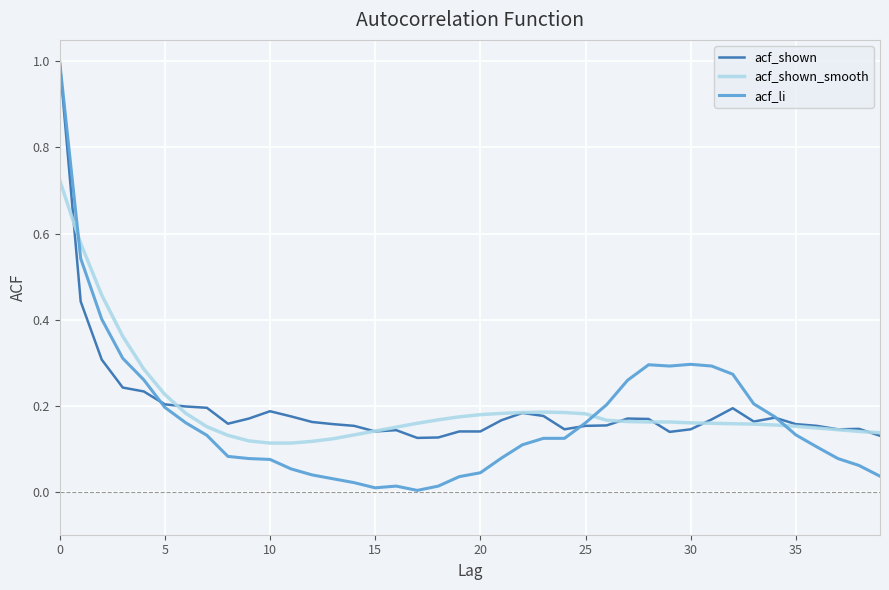

What is the greatest value displayed?

1.0